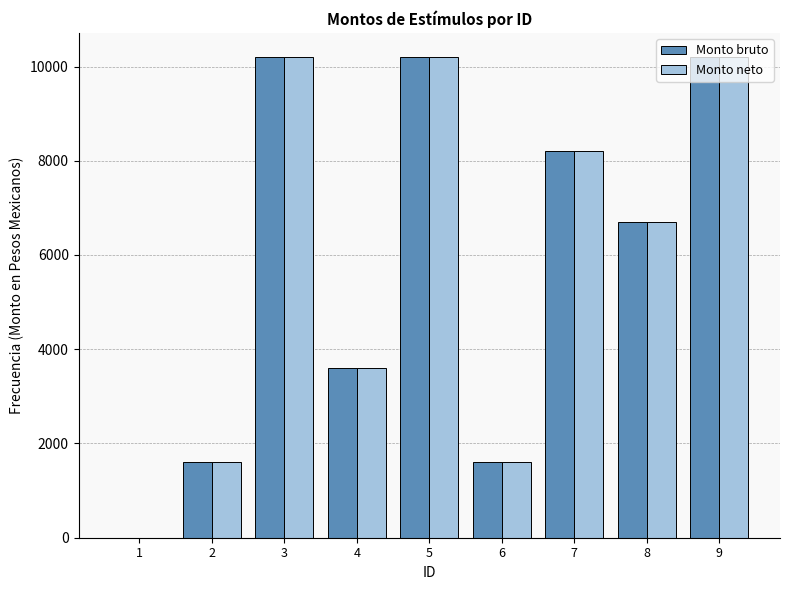

At which label does Monto neto first exceed 6700?

3